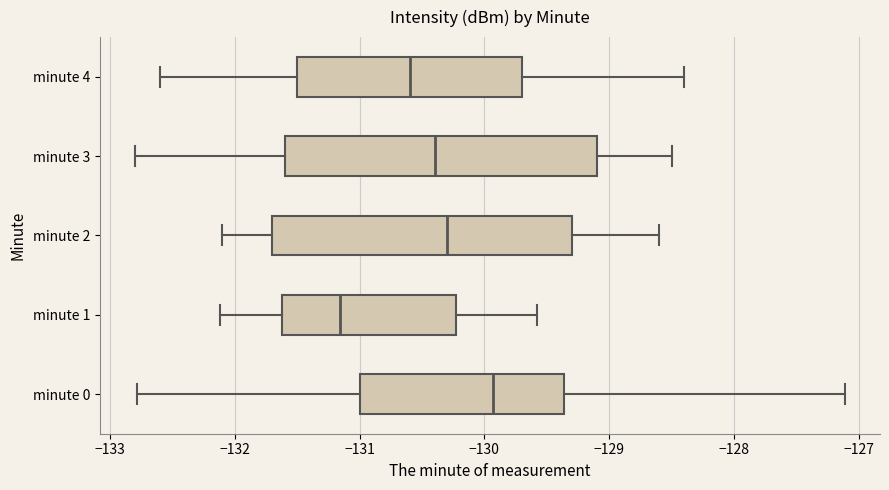

Which box's median line is the furthest to the right?

minute 0